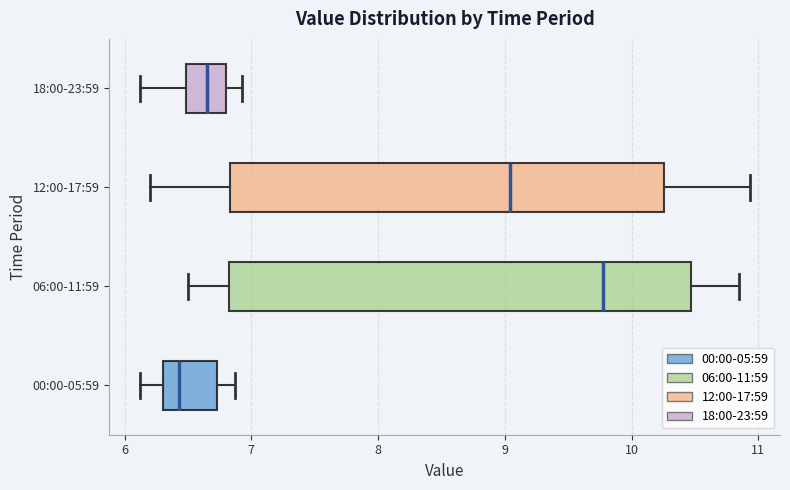

Which box's median line is the furthest to the left?

00:00-05:59